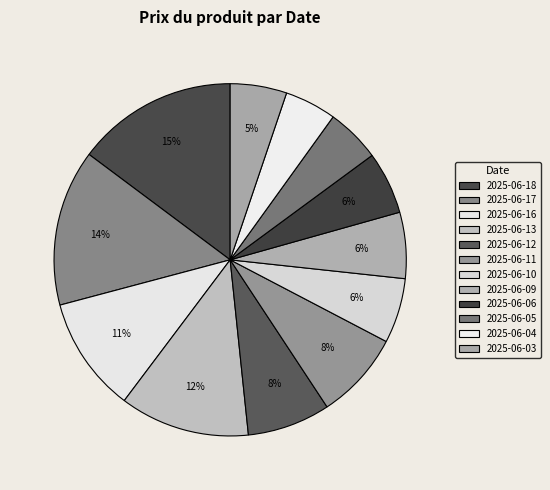

True or false: 2025-06-18 accounts for 15% of the total.

True